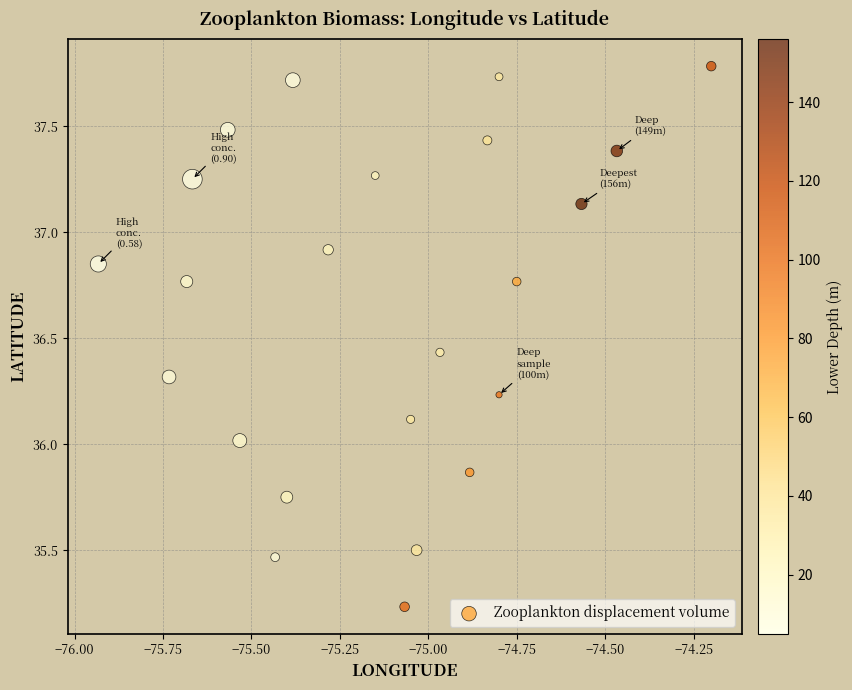

What is the range of X values (max minus min)?

1.7